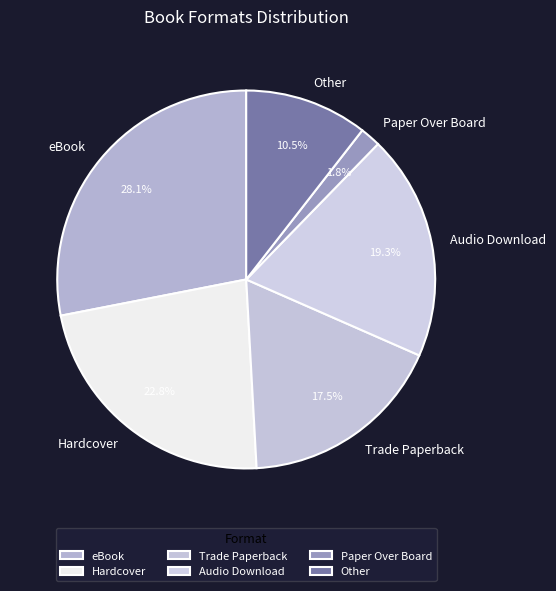

Between eBook and Trade Paperback, which is larger?

eBook